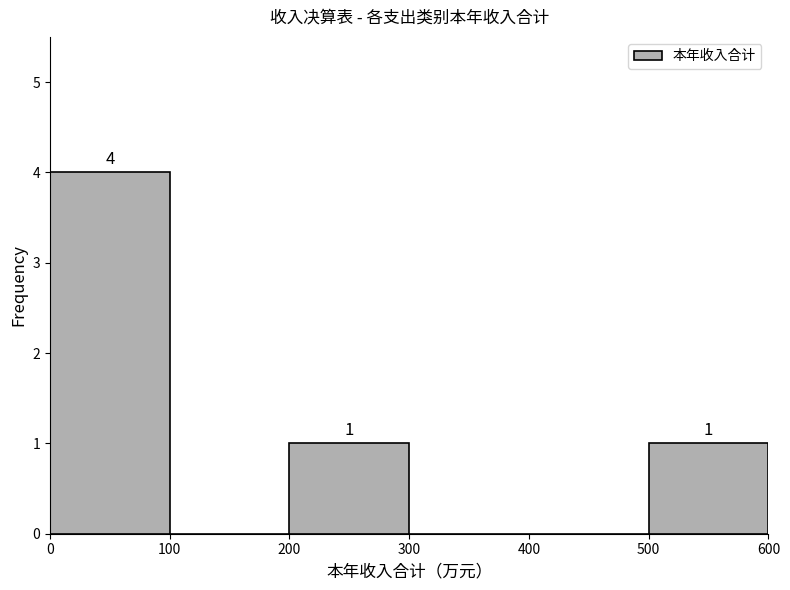

Which range on the x-axis has the tallest bar?

0 to 100